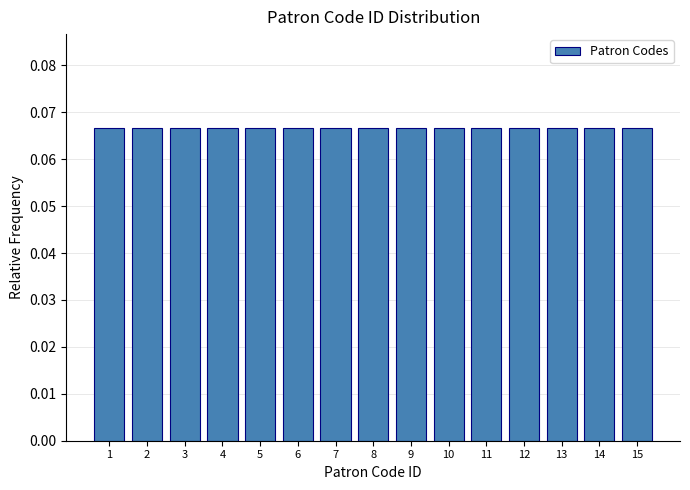

Reading left to right, list every bar in this chart as the range it spans on the x-axis followed by its height. The values are not printed on the chart, so give them approximately, as read against the axis.

0.5 to 1.5: 0.067
1.5 to 2.5: 0.067
2.5 to 3.5: 0.067
3.5 to 4.5: 0.067
4.5 to 5.5: 0.067
5.5 to 6.5: 0.067
6.5 to 7.5: 0.067
7.5 to 8.5: 0.067
8.5 to 9.5: 0.067
9.5 to 10.5: 0.067
10.5 to 11.5: 0.067
11.5 to 12.5: 0.067
12.5 to 13.5: 0.067
13.5 to 14.5: 0.067
14.5 to 15.5: 0.067